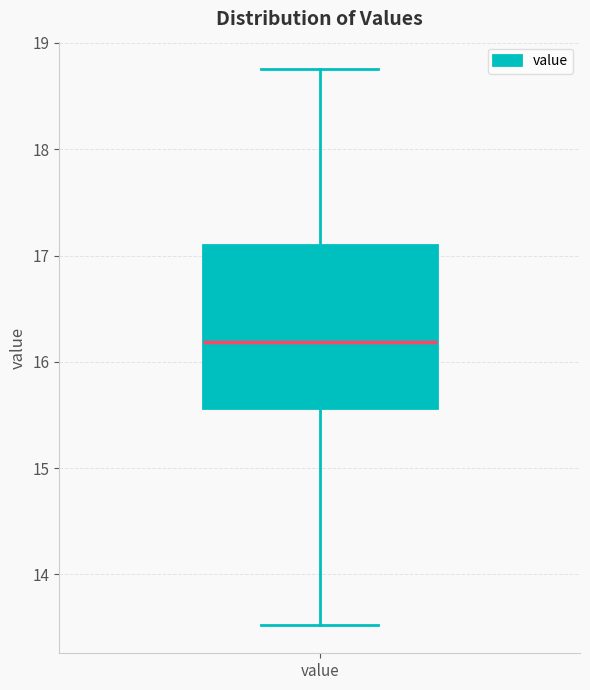

Read this box plot against the y-axis: the position of the median line, the range covered by the box, and the ends of both whiskers. The values are not printed on the chart, so give them approximately, as read against the axis.

median 16.2, box 15.6 to 17.1, whiskers 13.5 to 18.8